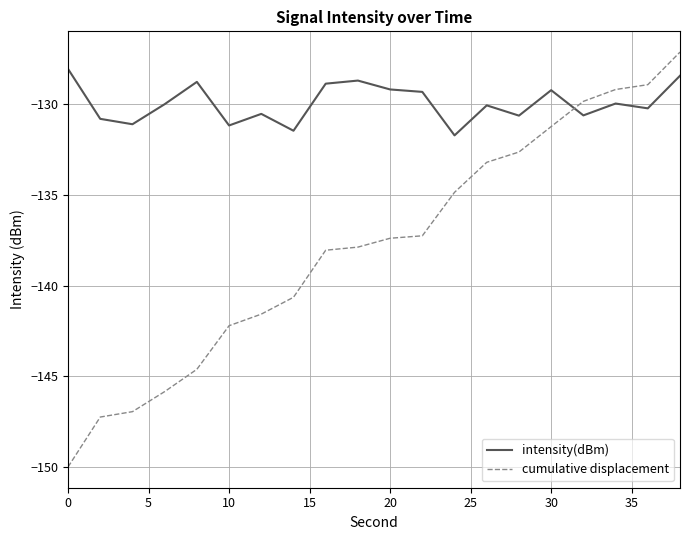

What is the smallest value displayed?

-150.0